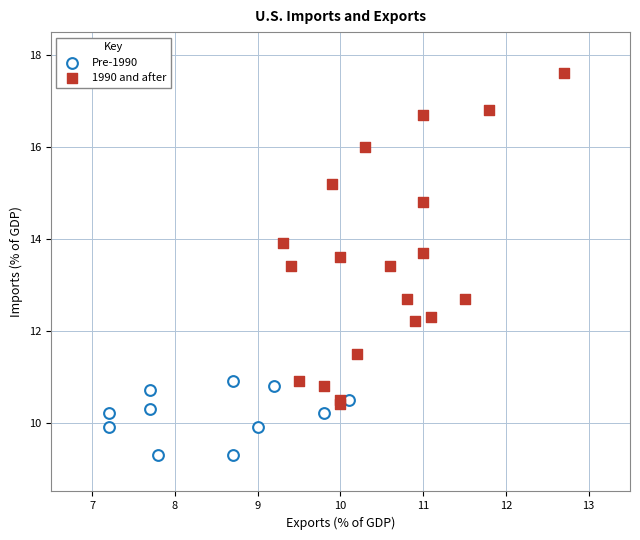

Which series reaches the minimum Y coordinate?

Pre-1990